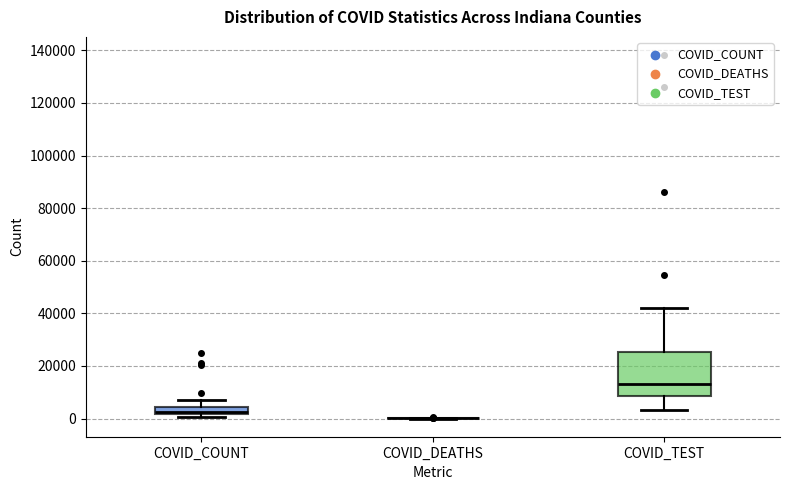

Comparing the boxes themselves (not the whiskers), which one is the tallest?

COVID_TEST